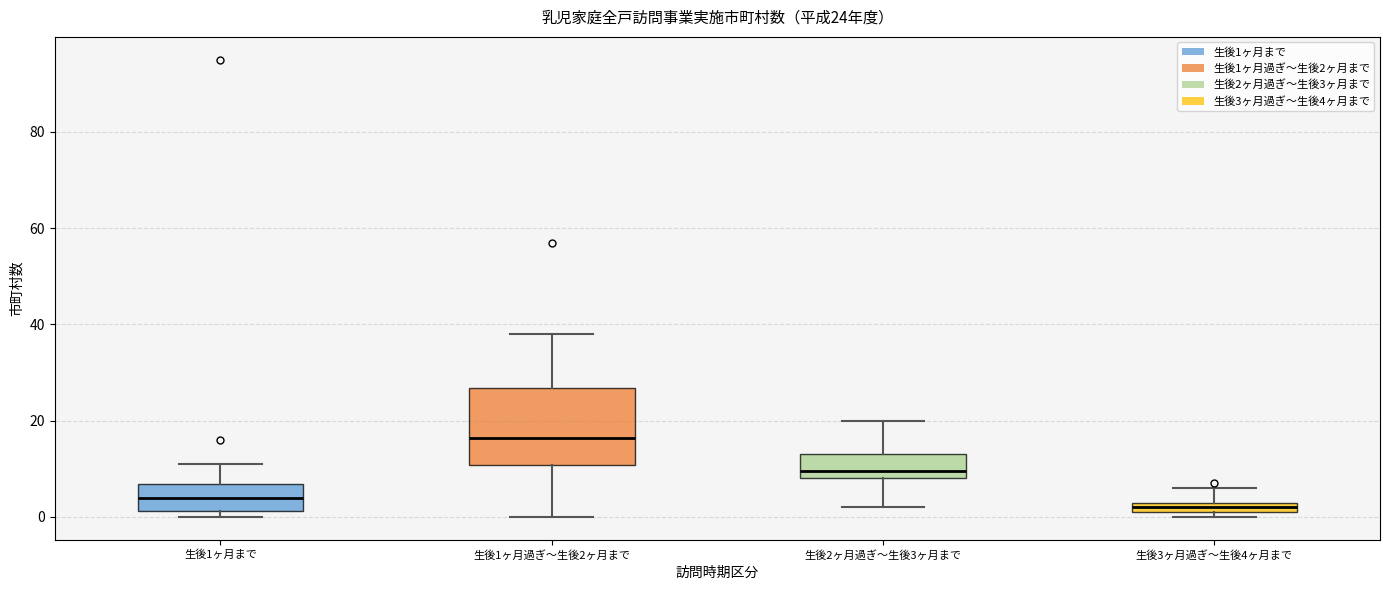

Which box has the lowest median line?

生後3ヶ月過ぎ～生後4ヶ月まで